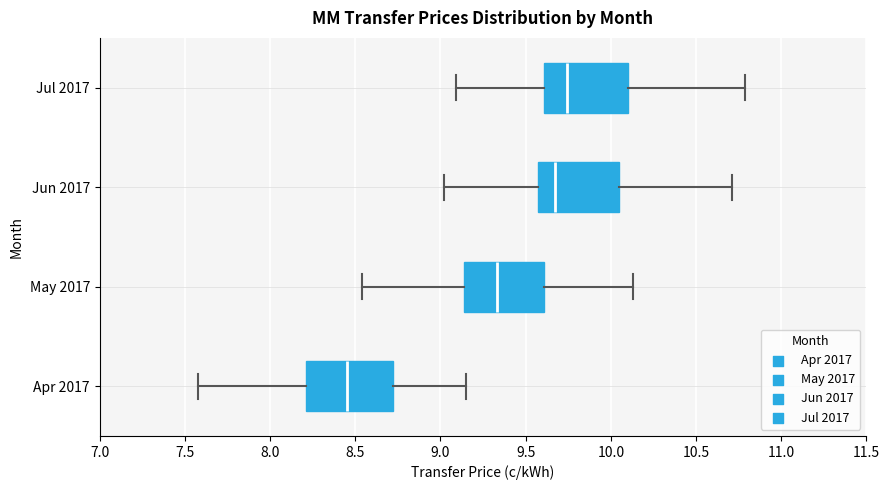

Reading bottom to top, read every box against the x-axis: the position of its median line, the range the box covers, and the ends of its whiskers. The values are not printed on the chart, so give them approximately, as read against the axis.

Apr 2017: median 8.45, box 8.20 to 8.70, whiskers 7.60 to 9.15
May 2017: median 9.35, box 9.15 to 9.60, whiskers 8.55 to 10.15
Jun 2017: median 9.65, box 9.55 to 10.05, whiskers 9.00 to 10.70
Jul 2017: median 9.75, box 9.60 to 10.10, whiskers 9.10 to 10.80